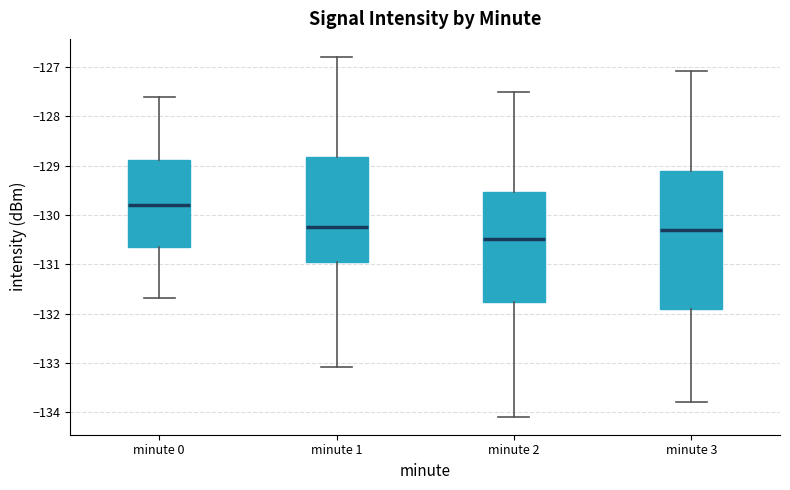

Comparing the boxes themselves (not the whiskers), which one is the tallest?

minute 3